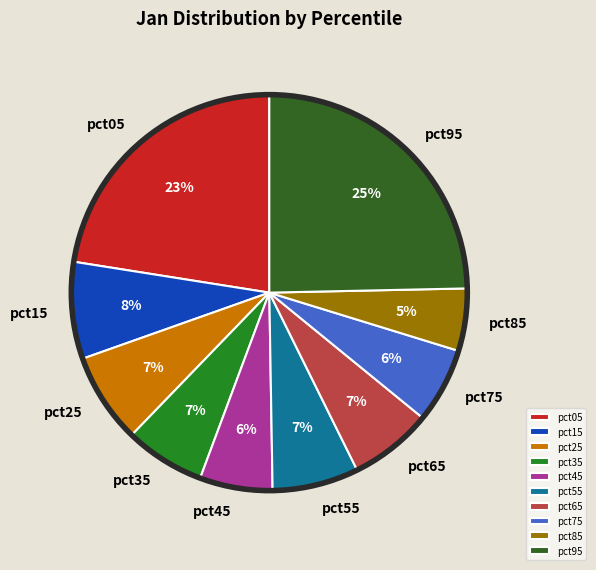

Which has a higher value, pct85 or pct45?

pct45